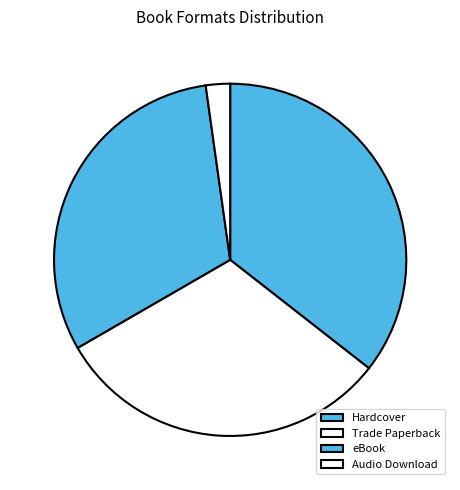

How many segments does this pie chart have?

4